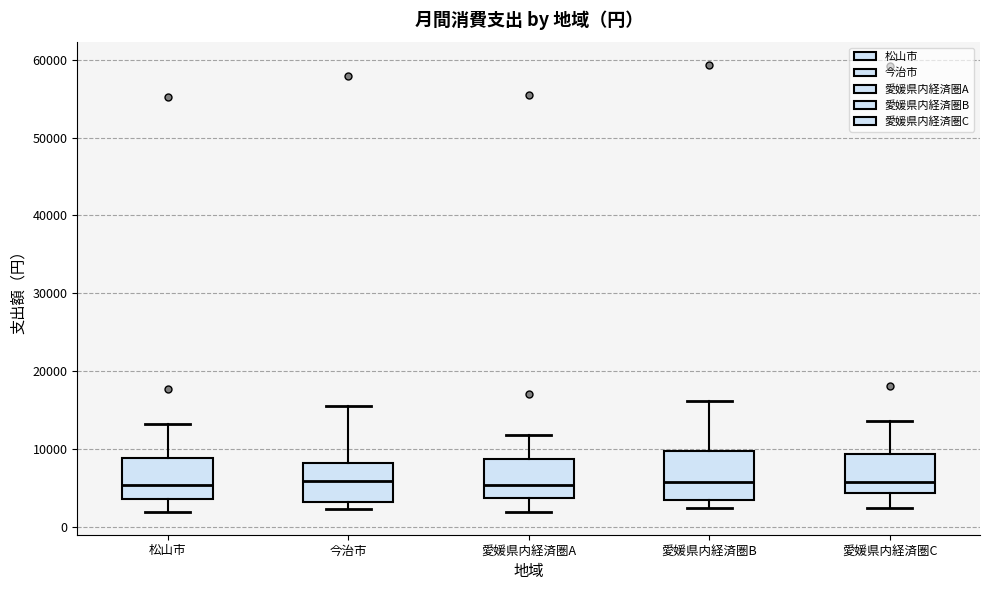

Where does the upper whisker of the box for 松山市 end on the y-axis? The values are not printed on the chart, so give them approximately, as read against the axis.

13000